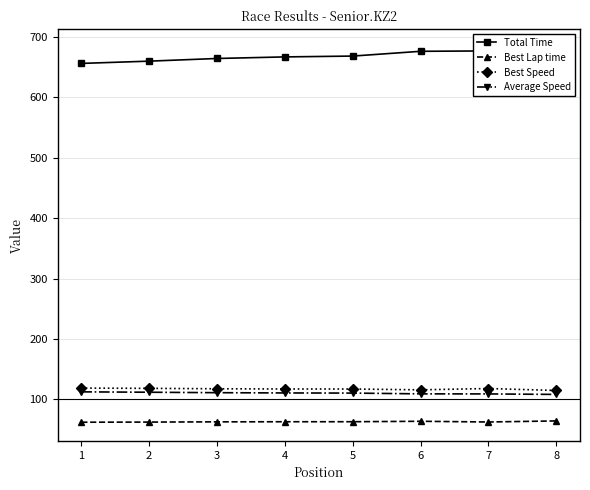

Count the number of data series in this chart.

4